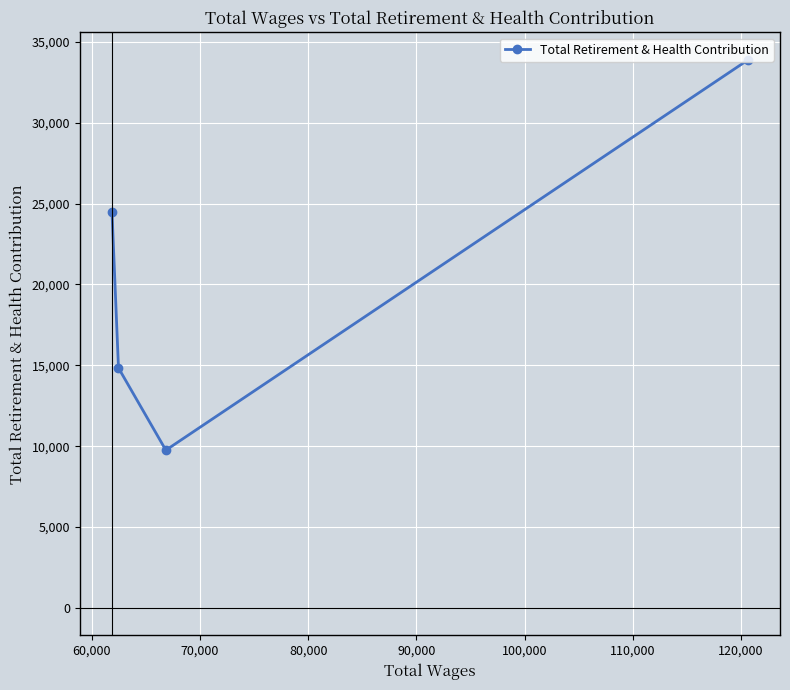

How many points are lower than both their immediate neighbors (excluding endpoints)?

1